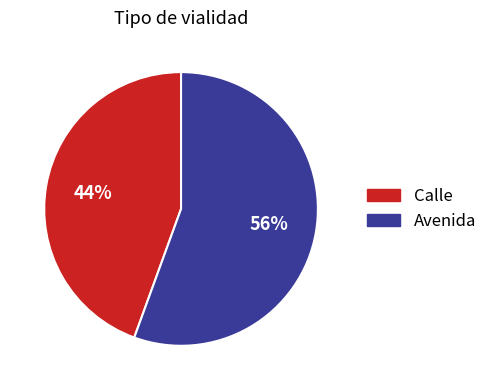

To the nearest percent, what is the combined percentage of Avenida and Calle?

100%